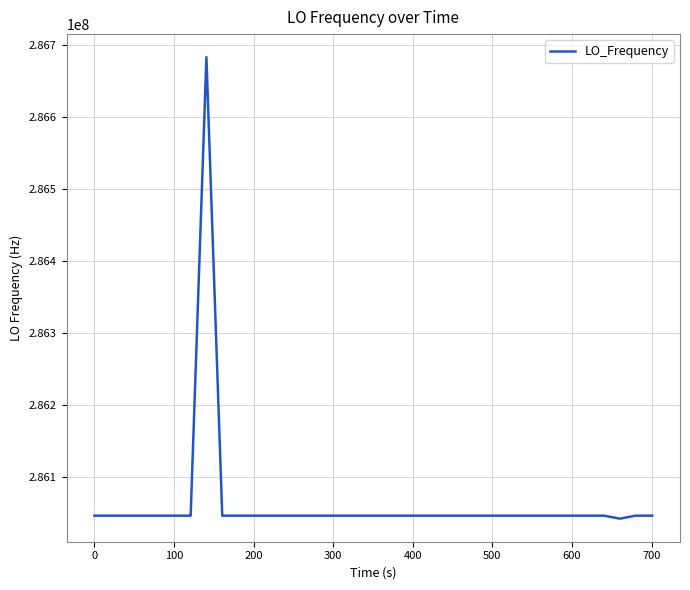

What is the difference between the maximum and second lowest values?

635709.3